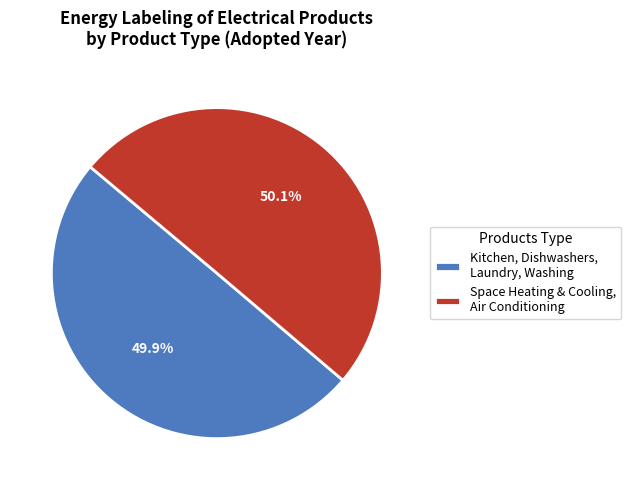

The Kitchen, Dishwashers, Laundry, Washing slice represents 38% of the pie. True or false?

False